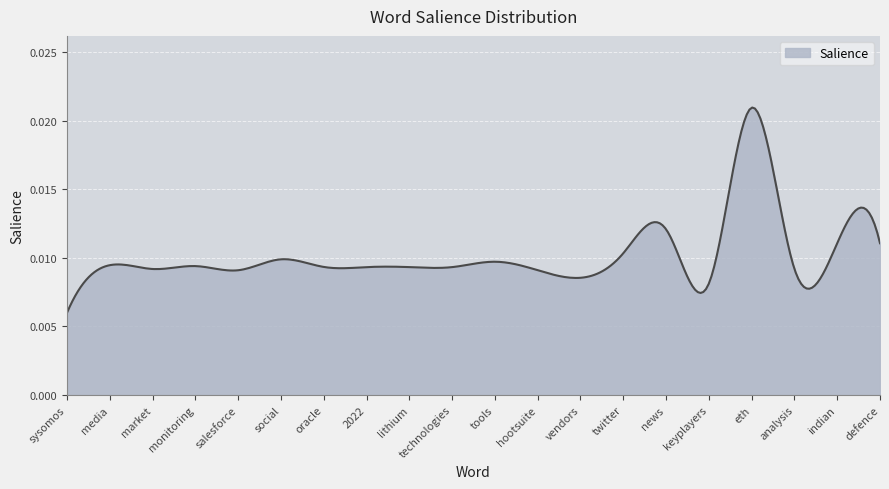

Reading left to right, list all the values displayed in this chart.

sysomos=0.0	media=0.0	market=0.0	monitoring=0.0	salesforce=0.0	social=0.0	oracle=0.0	2022=0.0	lithium=0.0	technologies=0.0	tools=0.0	hootsuite=0.0	vendors=0.0	twitter=0.0	news=0.0	keyplayers=0.0	eth=0.0	analysis=0.0	indian=0.0	defence=0.0